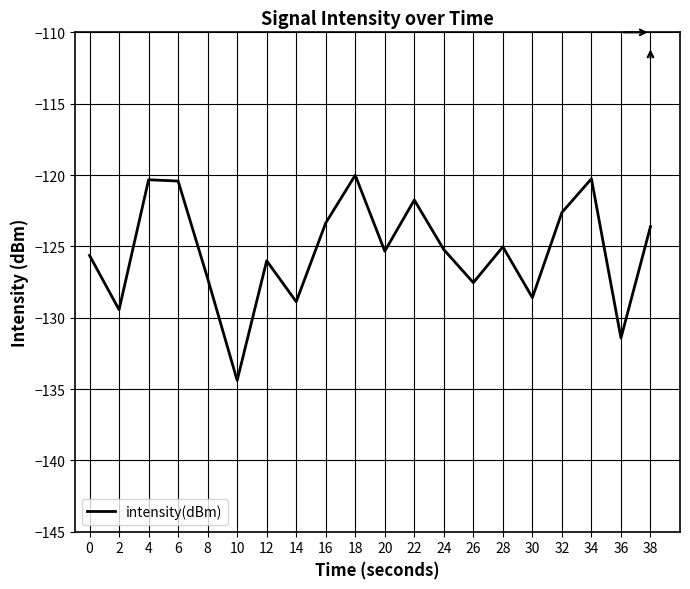

What is the difference between the values at 14 and 24?

3.7